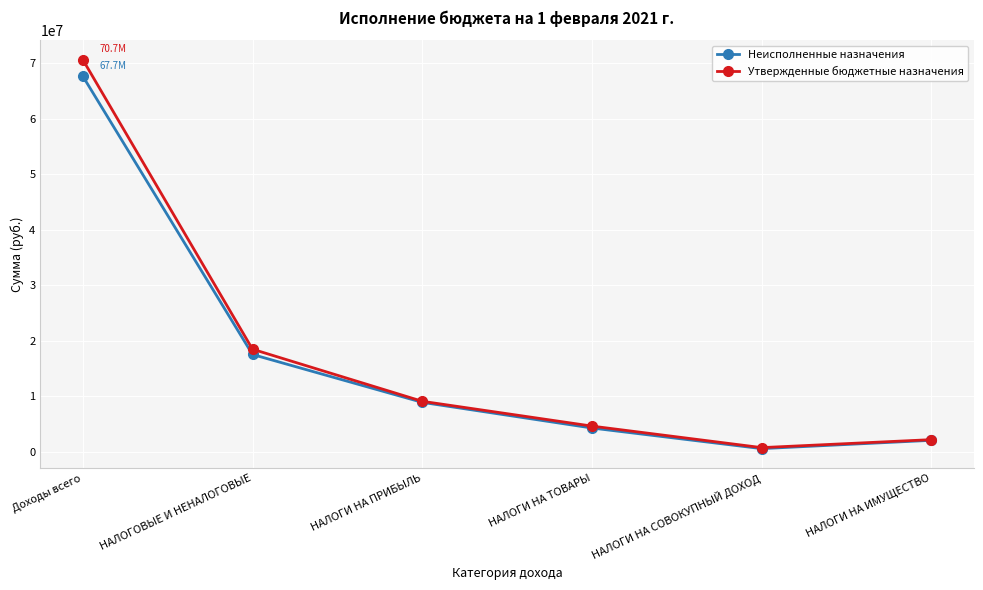

What is the maximum value for Неисполненные назначения?

67694461.8